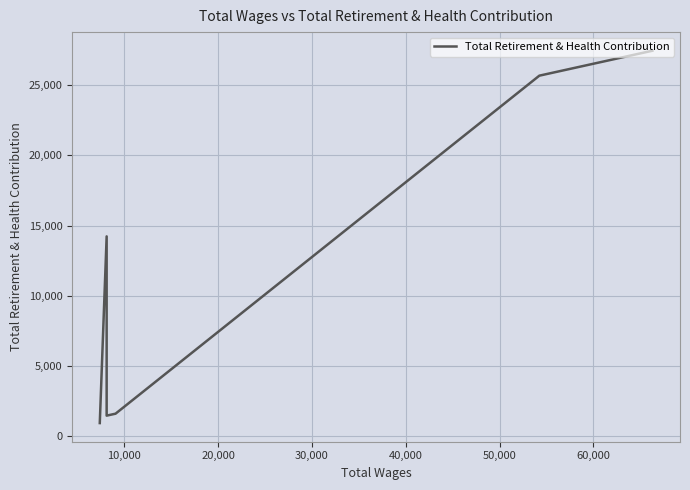

Count the number of data series in this chart.

1